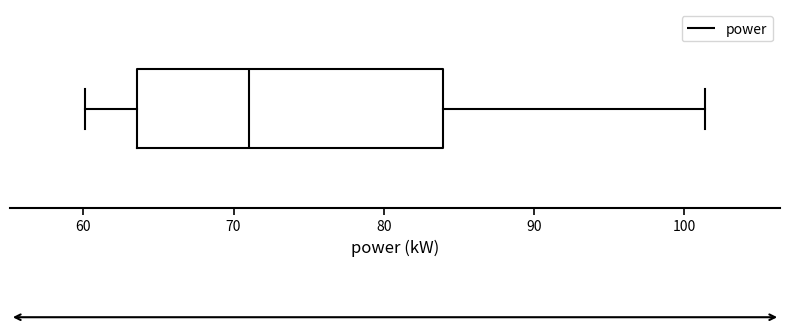

Where is the left edge of the box on the x-axis? The values are not printed on the chart, so give them approximately, as read against the axis.

64